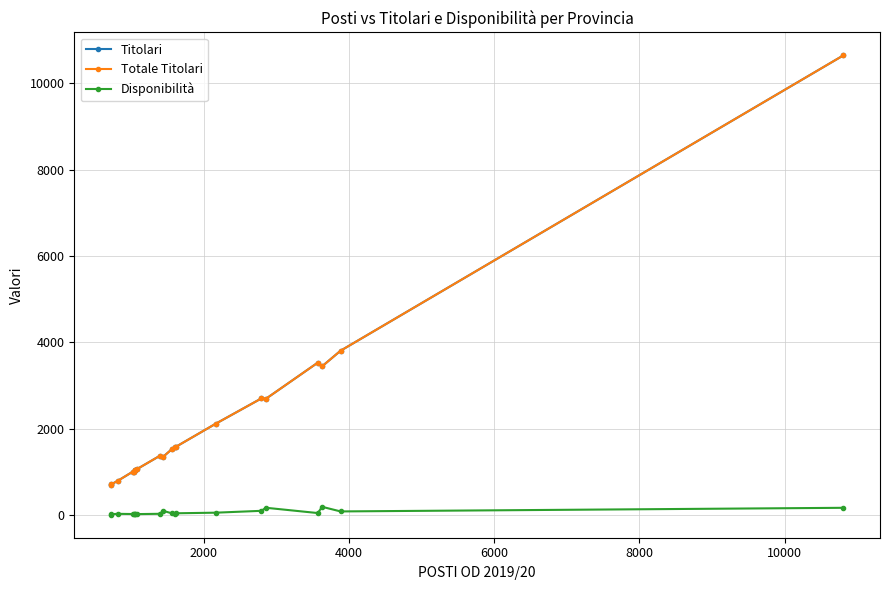

What is the greatest value displayed?

10643